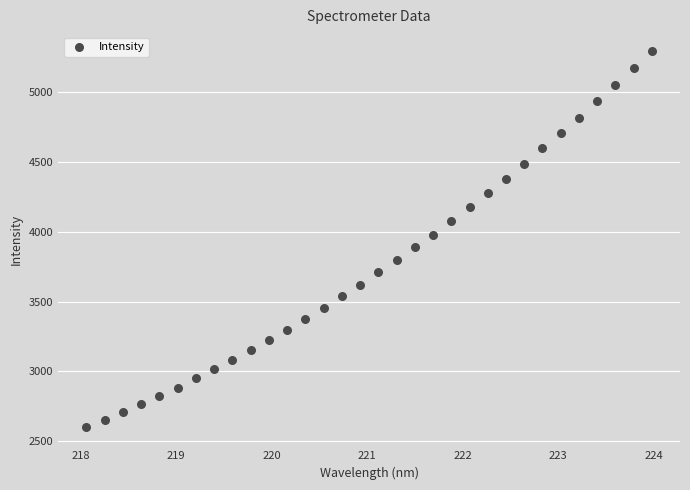

What is the range of Y values (max minus min)?

2693.8